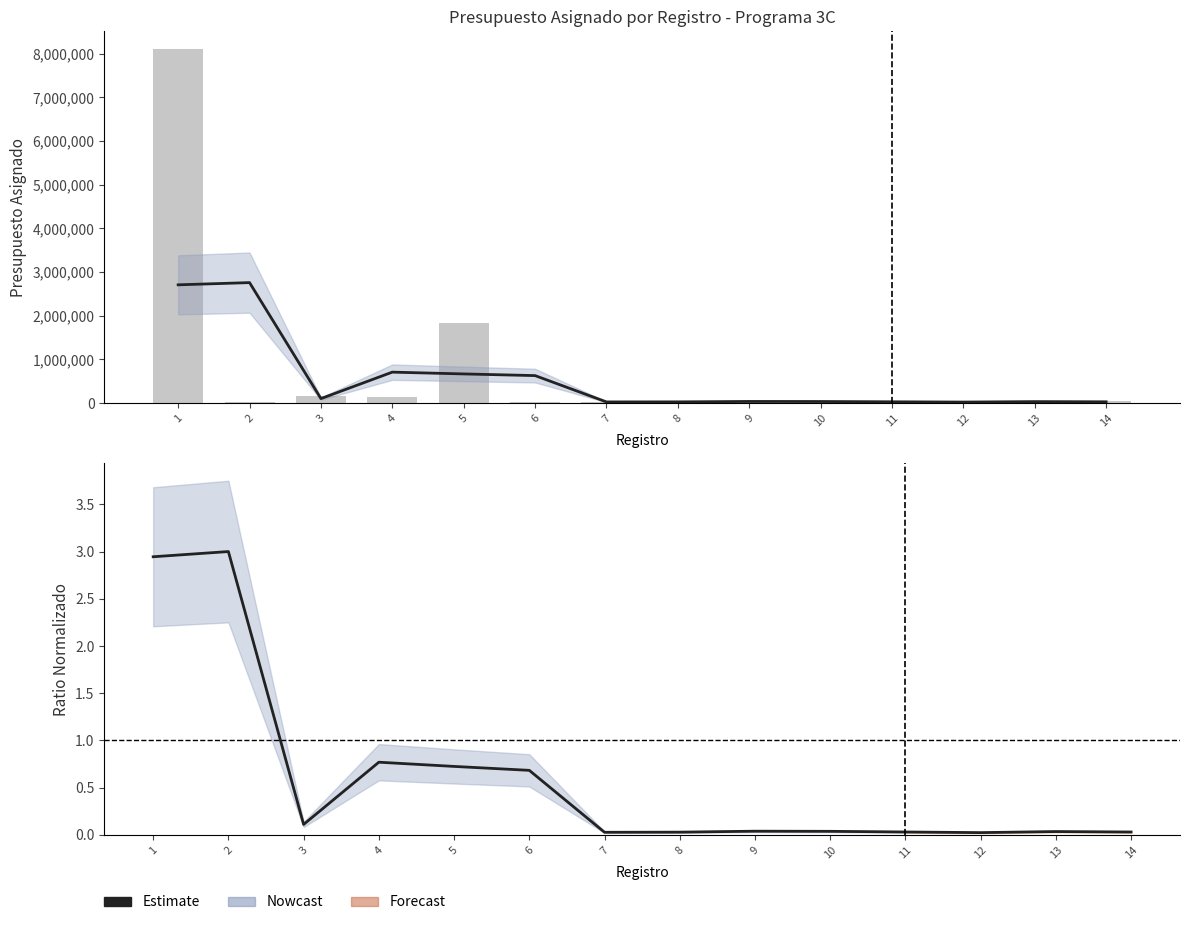

List the labels in order of value, largest first.

2, 1, 4, 5, 6, 3, 9, 10, 13, 11, 14, 8, 7, 12